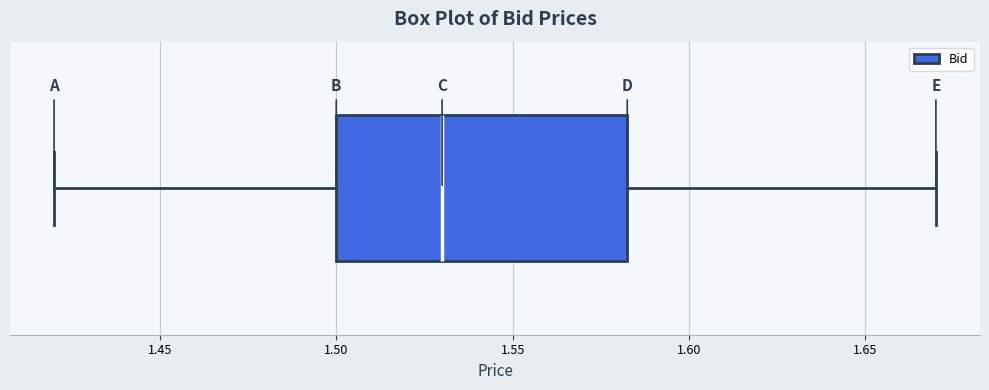

Read this box plot against the x-axis: the position of the median line, the range covered by the box, and the ends of both whiskers. The values are not printed on the chart, so give them approximately, as read against the axis.

median 1.530, box 1.500 to 1.585, whiskers 1.420 to 1.670